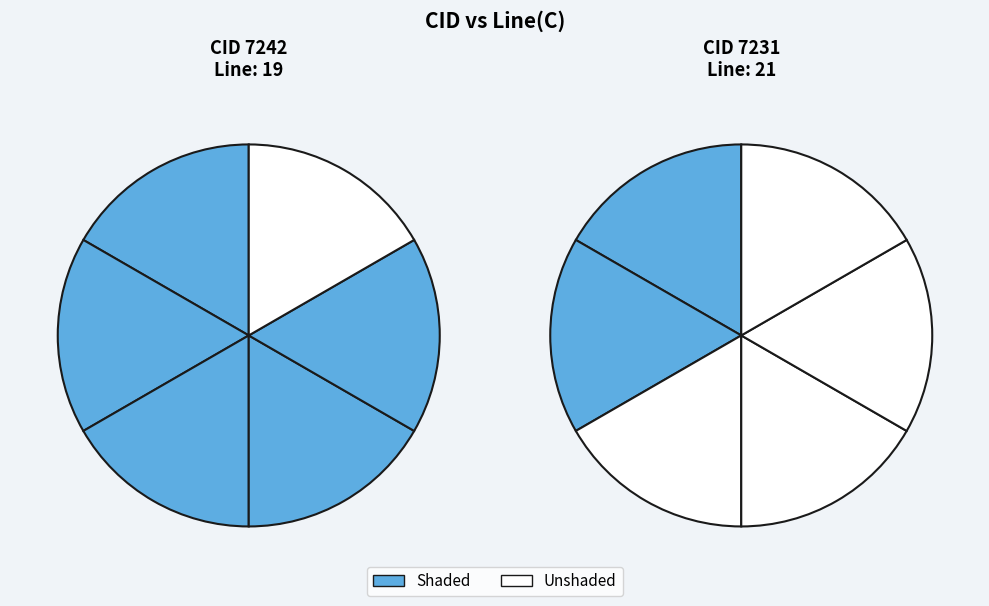

The 7242 slice represents 48% of the pie. True or false?

True